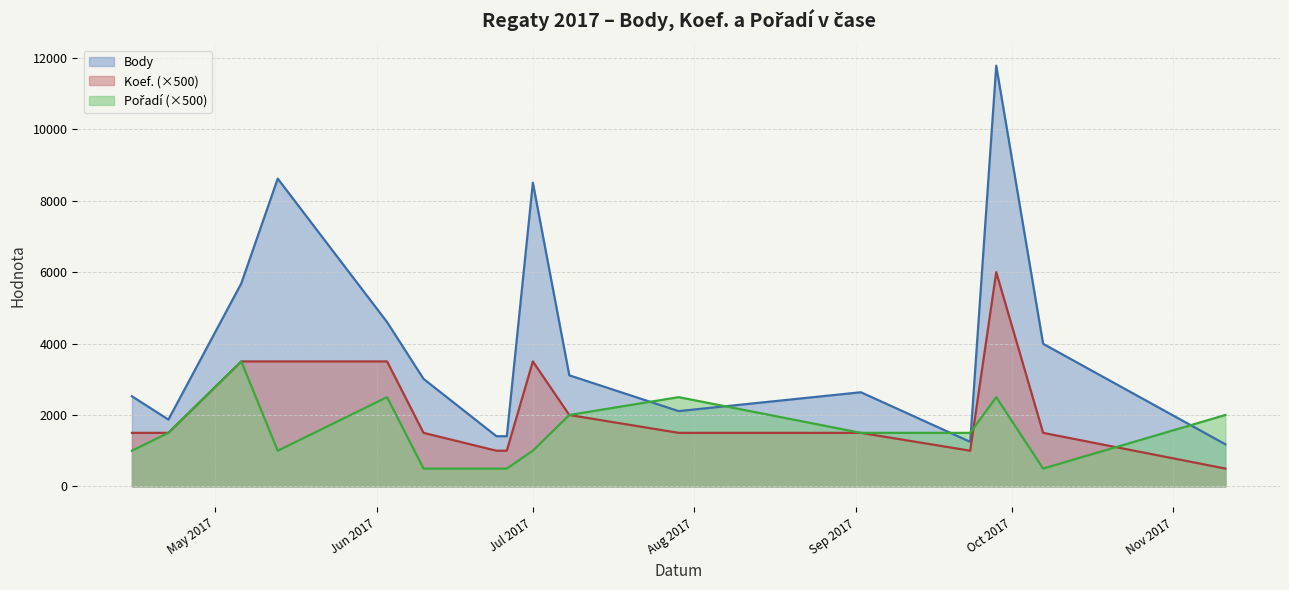

What are all the series names shown in the legend?

Body, Koef., Pořadí